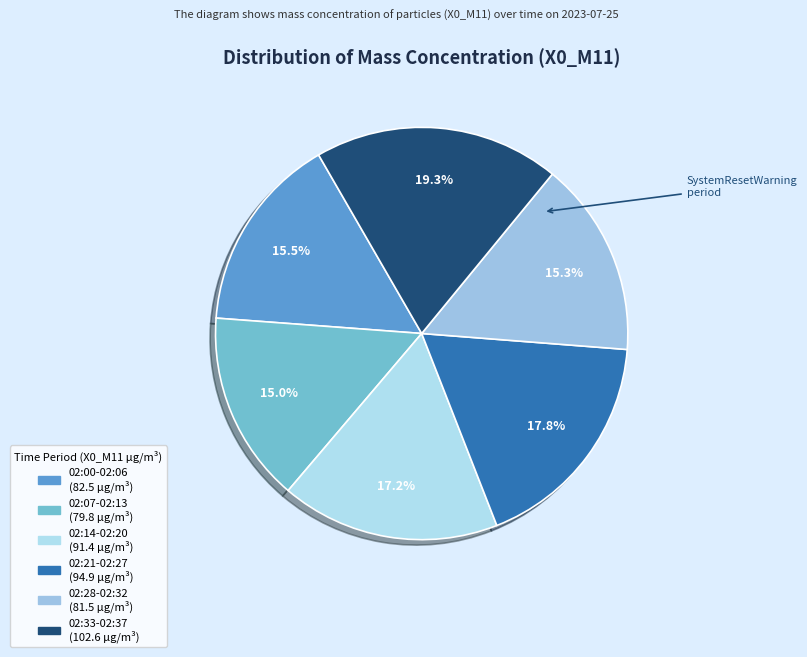

Is there a majority slice in this chart?

No